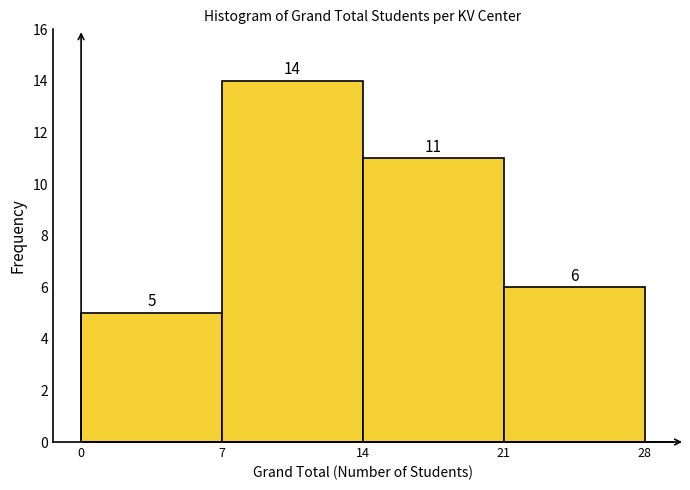

Reading left to right, list every bar in this chart as the range it spans on the x-axis followed by its height.

0 to 7: 5
7 to 14: 14
14 to 21: 11
21 to 28: 6